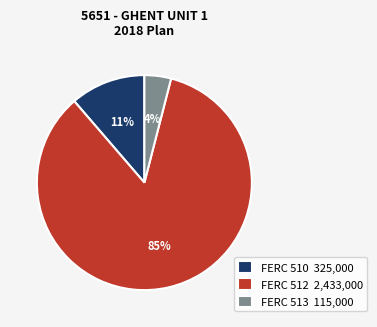

Is the sum of FERC 510 325,000 and FERC 512 2,433,000 greater than half?

Yes